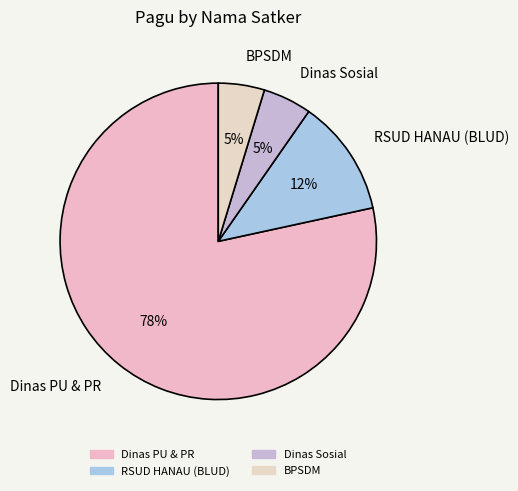

True or false: RSUD HANAU (BLUD) accounts for 1% of the total.

False